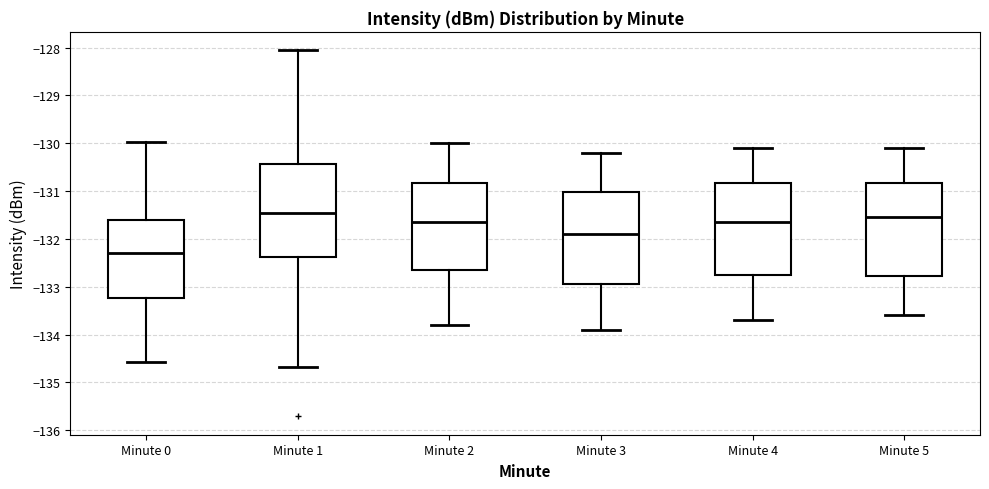

Where is the upper edge of the box for Minute 2 on the y-axis? The values are not printed on the chart, so give them approximately, as read against the axis.

-130.8